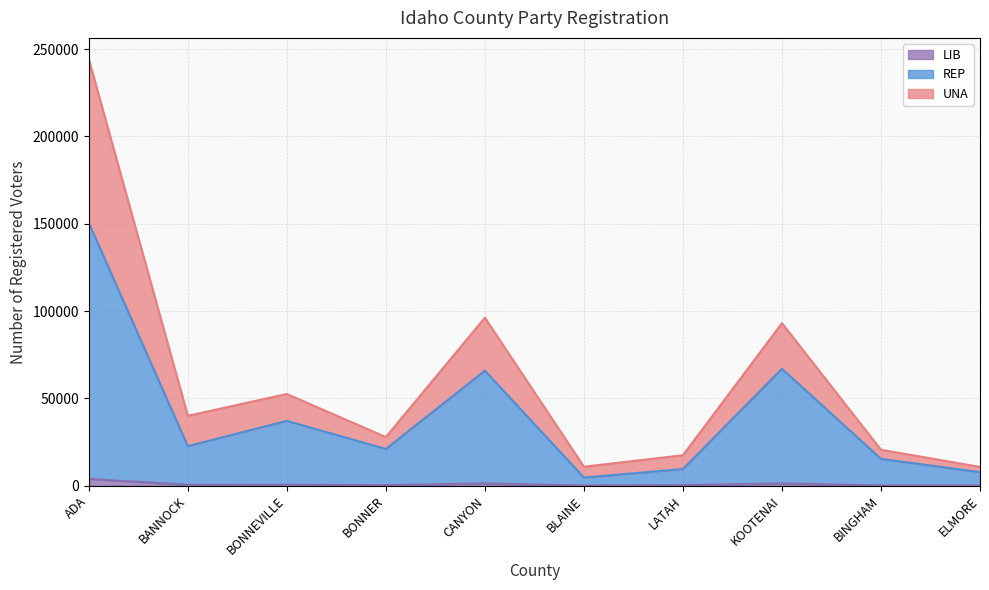

Which has a higher value, KOOTENAI or ADA?

ADA